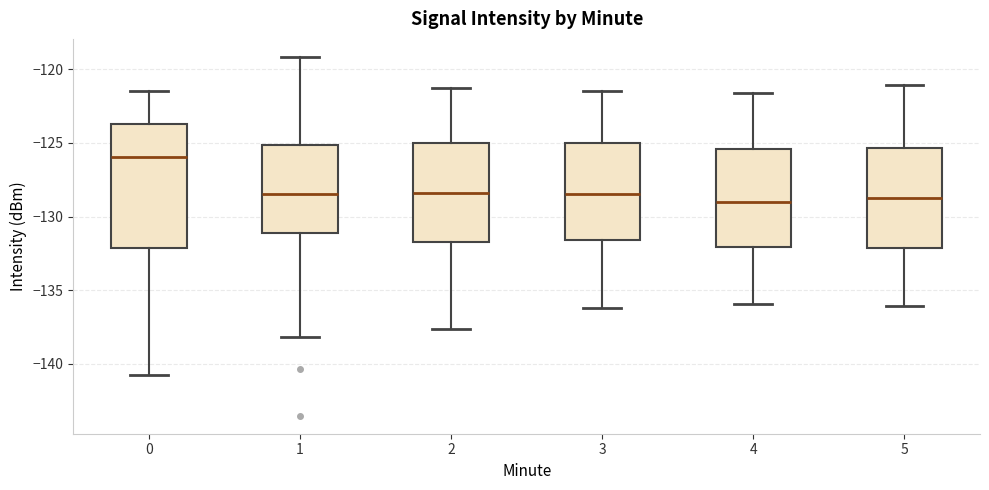

Reading left to right, read every box against the y-axis: the position of its median line, the range the box covers, and the ends of its whiskers. The values are not printed on the chart, so give them approximately, as read against the axis.

0: median -126.0, box -132.0 to -123.5, whiskers -141.0 to -121.5
1: median -128.5, box -131.0 to -125.0, whiskers -138.0 to -119.0
2: median -128.5, box -131.5 to -125.0, whiskers -137.5 to -121.5
3: median -128.5, box -131.5 to -125.0, whiskers -136.0 to -121.5
4: median -129.0, box -132.0 to -125.5, whiskers -136.0 to -121.5
5: median -128.5, box -132.0 to -125.5, whiskers -136.0 to -121.0